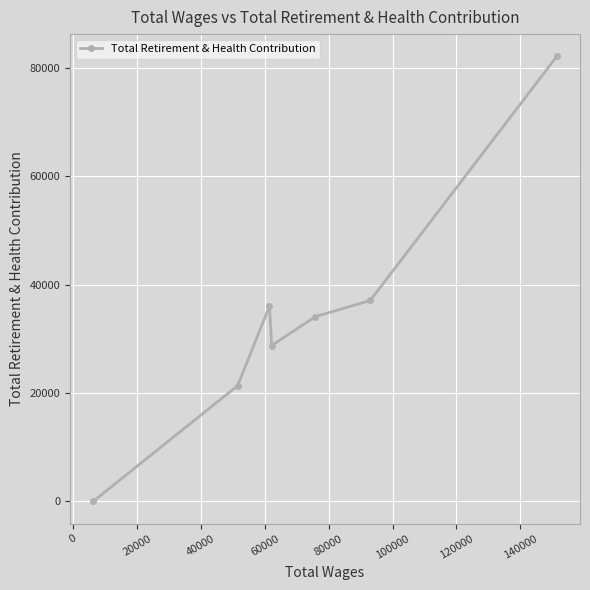

What is the value of the 5th point from the left?

34111